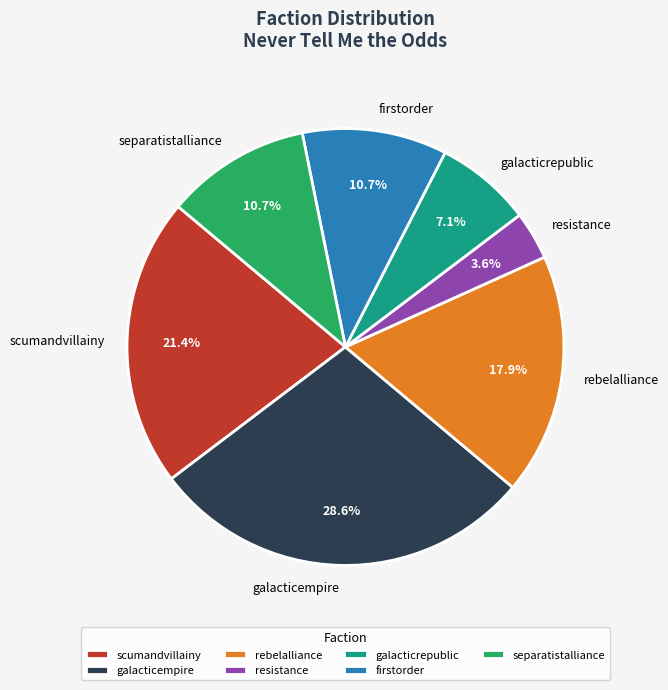

How much of the chart is everything except firstorder?

89.3%